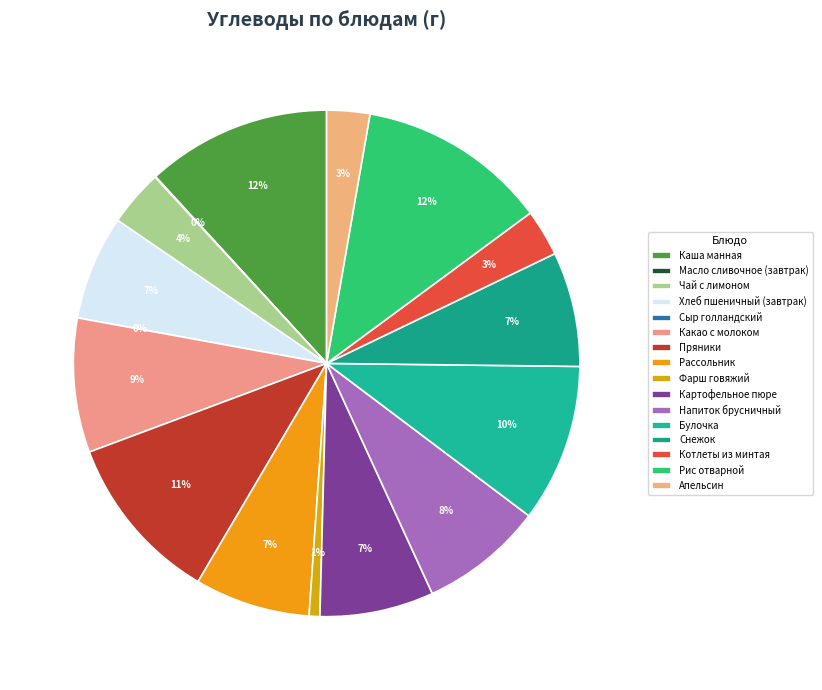

The Картофельное пюре slice represents 7% of the pie. True or false?

True